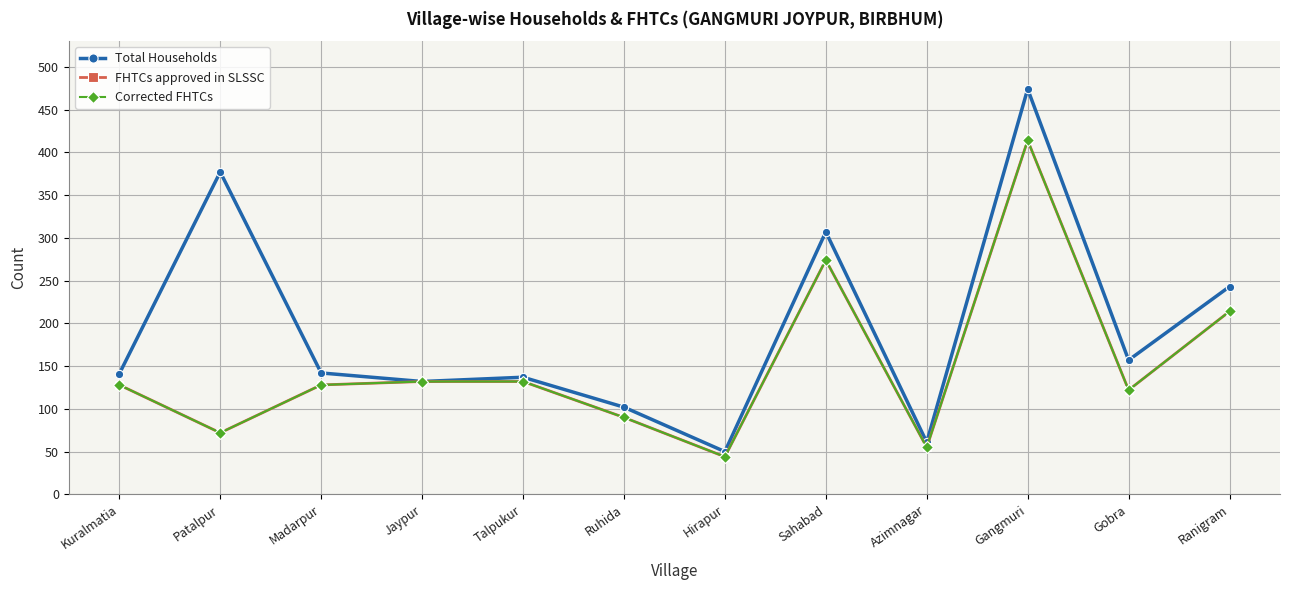

True or false: Corrected FHTCs has more than 1 points higher than both neighbors.

True